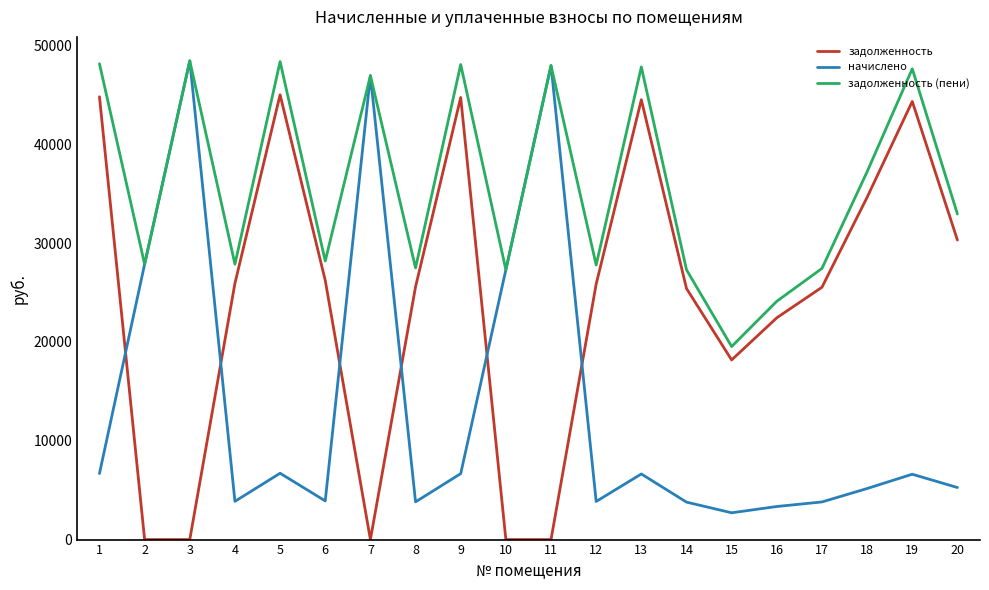

At which category does задолженность (пени) reach its first local valley?

2